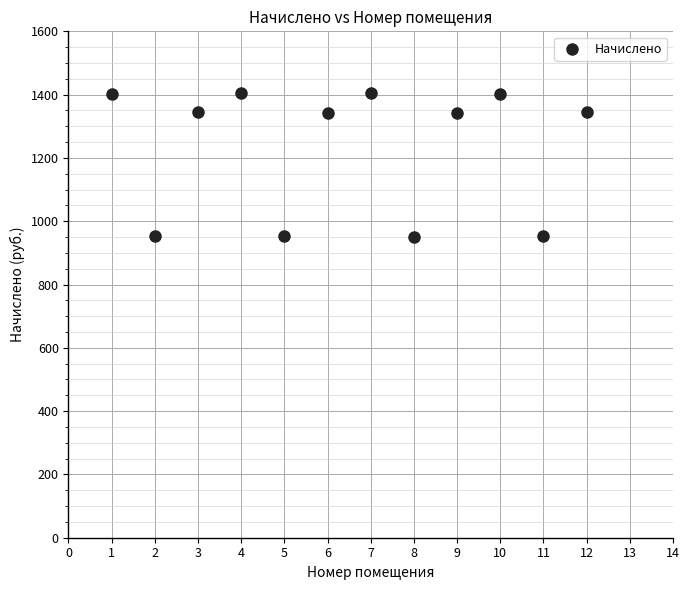

What is the average Y value?

1233.3